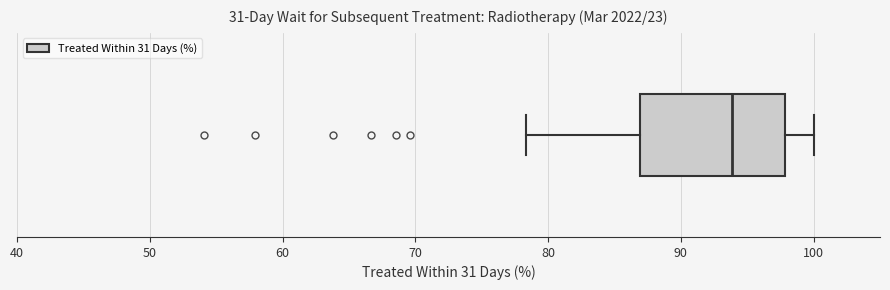

Read this box plot against the x-axis: the position of the median line, the range covered by the box, and the ends of both whiskers. The values are not printed on the chart, so give them approximately, as read against the axis.

median 94, box 87 to 98, whiskers 78 to 100